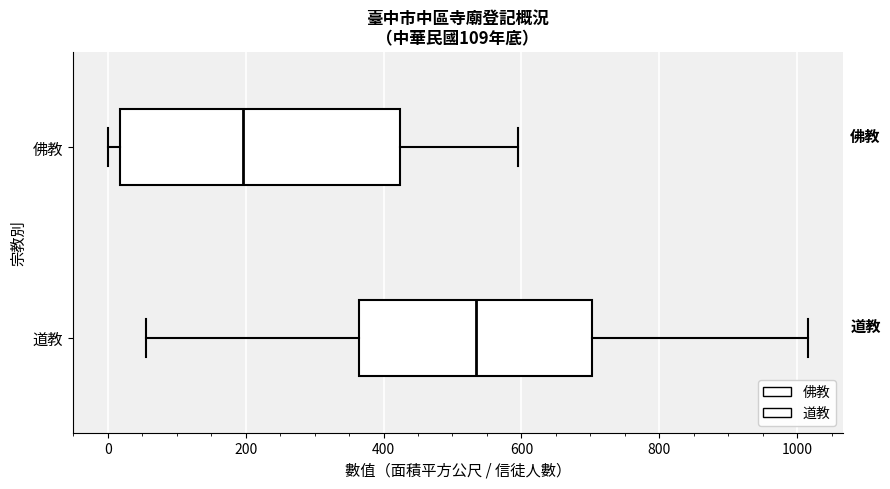

Where does the median line of the box for 佛教 sit on the x-axis? The values are not printed on the chart, so give them approximately, as read against the axis.

200